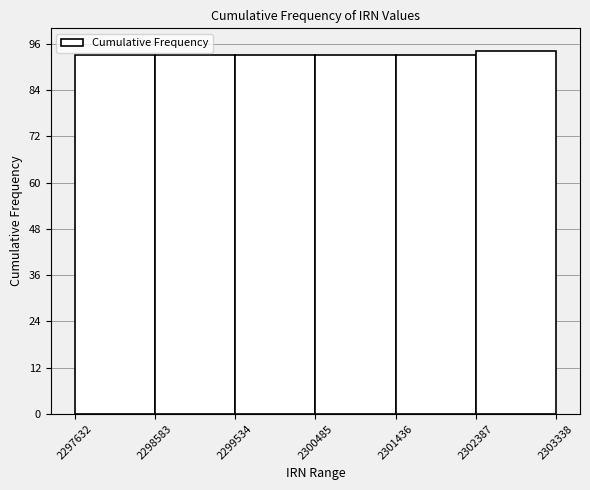

Reading left to right, transcribe this chart: for each bar, give the range it covers on the x-axis and its height. The values are not printed on the chart, so give them approximately, as read against the axis.

2297632 to 2298583: 94
2298583 to 2299534: 94
2299534 to 2300485: 94
2300485 to 2301436: 94
2301436 to 2302387: 94
2302387 to 2303338: 94